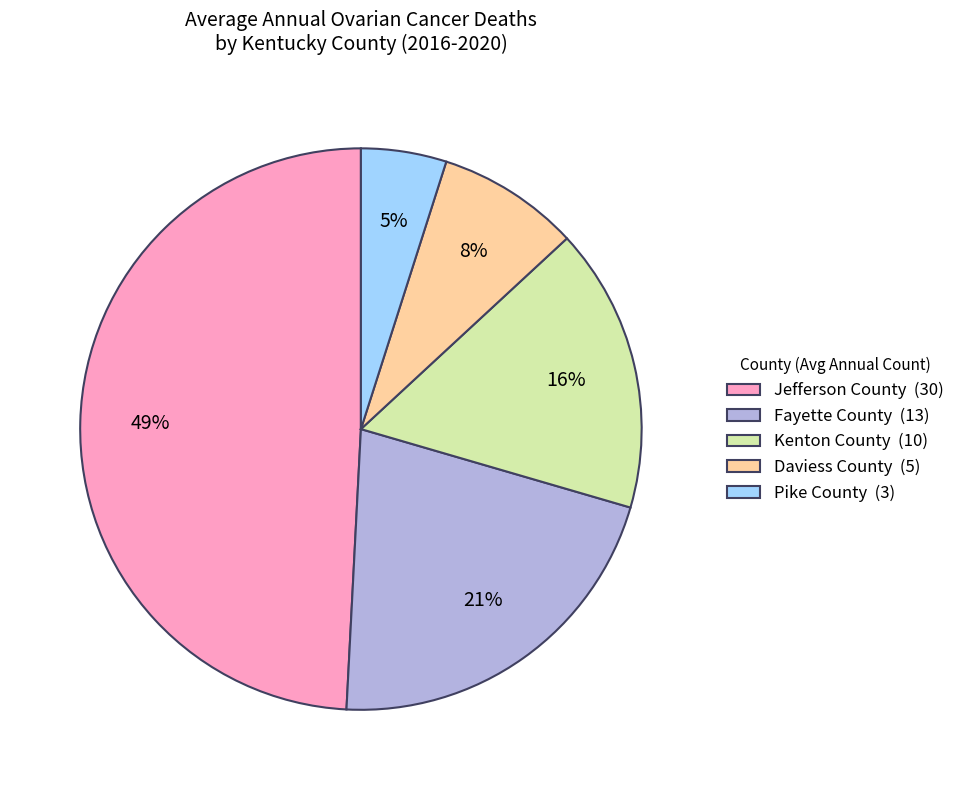

Rank the categories by value from highest to lowest.

Jefferson County, Fayette County, Kenton County, Daviess County, Pike County